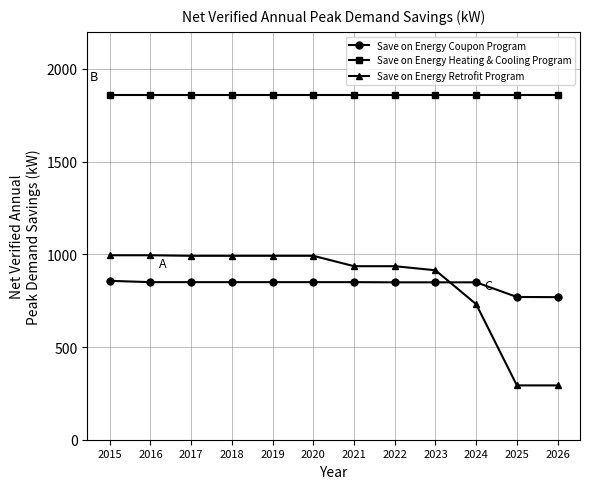

What is the average value of the Save on Energy Coupon Program series?

837